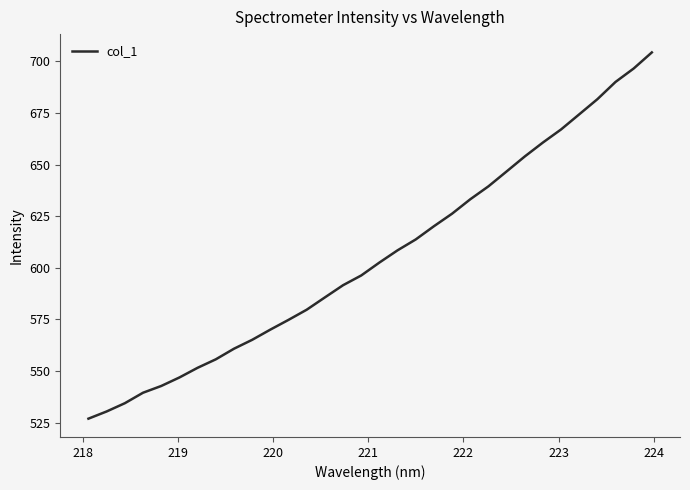

What is the maximum value shown in the chart?

704.4